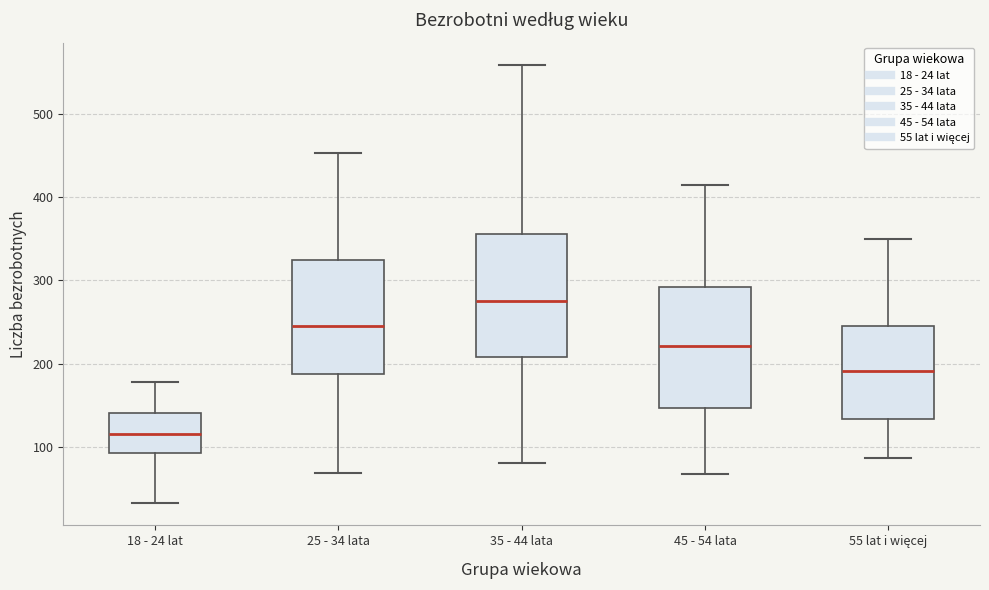

Reading left to right, read every box against the y-axis: the position of its median line, the range the box covers, and the ends of its whiskers. The values are not printed on the chart, so give them approximately, as read against the axis.

18 - 24 lat: median 120, box 90 to 140, whiskers 30 to 180
25 - 34 lata: median 250, box 190 to 320, whiskers 70 to 450
35 - 44 lata: median 280, box 210 to 360, whiskers 80 to 560
45 - 54 lata: median 220, box 150 to 290, whiskers 70 to 410
55 lat i więcej: median 190, box 130 to 250, whiskers 90 to 350